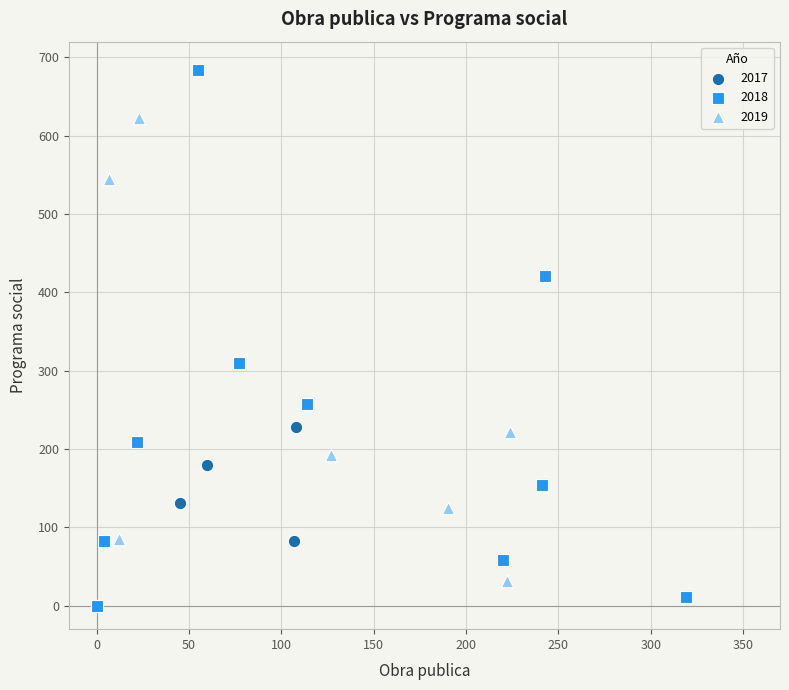

Which series reaches the minimum Y coordinate?

2018